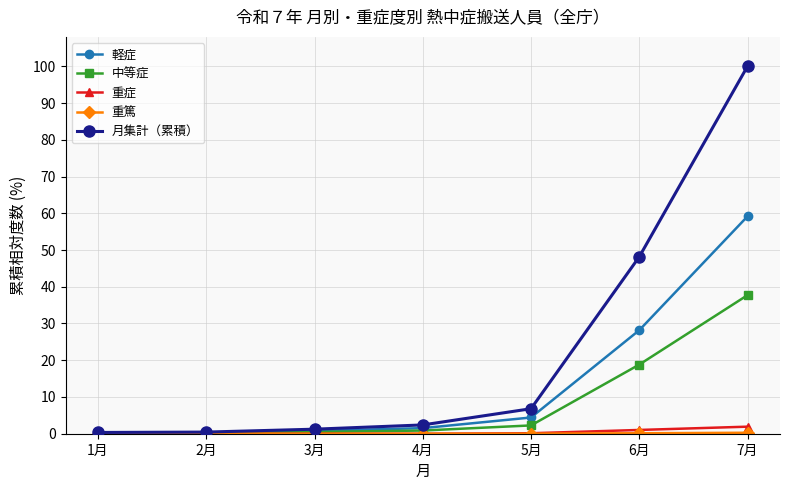

True or false: 軽症 has a value of 4.4 at 5月.

True